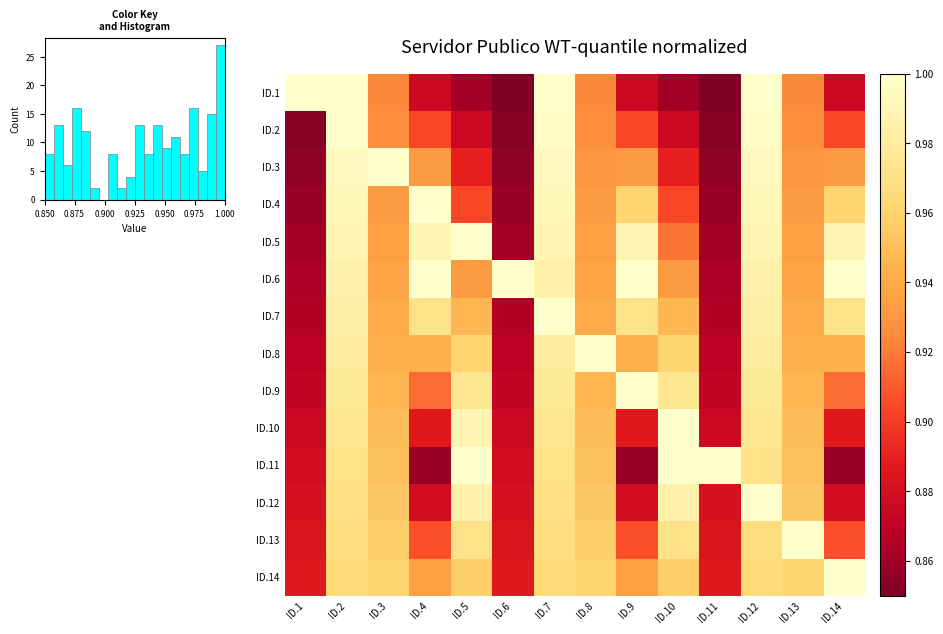

Reading left to right, list all the values displayed in this chart.

ID.1: ID.1=1.0	ID.2=1.0	ID.3=0.9	ID.4=0.9	ID.5=0.9	ID.6=0.8	ID.7=1.0	ID.8=0.9	ID.9=0.9	ID.10=0.9	ID.11=0.8	ID.12=1.0	ID.13=0.9	ID.14=0.9
ID.2: ID.1=0.9	ID.2=1.0	ID.3=0.9	ID.4=0.9	ID.5=0.9	ID.6=0.9	ID.7=1.0	ID.8=0.9	ID.9=0.9	ID.10=0.9	ID.11=0.9	ID.12=1.0	ID.13=0.9	ID.14=0.9
ID.3: ID.1=0.9	ID.2=1.0	ID.3=1.0	ID.4=0.9	ID.5=0.9	ID.6=0.9	ID.7=1.0	ID.8=0.9	ID.9=0.9	ID.10=0.9	ID.11=0.9	ID.12=1.0	ID.13=0.9	ID.14=0.9
ID.4: ID.1=0.9	ID.2=1.0	ID.3=0.9	ID.4=1.0	ID.5=0.9	ID.6=0.9	ID.7=1.0	ID.8=0.9	ID.9=1.0	ID.10=0.9	ID.11=0.9	ID.12=1.0	ID.13=0.9	ID.14=1.0
ID.5: ID.1=0.9	ID.2=1.0	ID.3=0.9	ID.4=1.0	ID.5=1.0	ID.6=0.9	ID.7=1.0	ID.8=0.9	ID.9=1.0	ID.10=0.9	ID.11=0.9	ID.12=1.0	ID.13=0.9	ID.14=1.0
ID.6: ID.1=0.9	ID.2=1.0	ID.3=0.9	ID.4=1.0	ID.5=0.9	ID.6=1.0	ID.7=1.0	ID.8=0.9	ID.9=1.0	ID.10=0.9	ID.11=0.9	ID.12=1.0	ID.13=0.9	ID.14=1.0
ID.7: ID.1=0.9	ID.2=1.0	ID.3=0.9	ID.4=1.0	ID.5=0.9	ID.6=0.9	ID.7=1.0	ID.8=0.9	ID.9=1.0	ID.10=0.9	ID.11=0.9	ID.12=1.0	ID.13=0.9	ID.14=1.0
ID.8: ID.1=0.9	ID.2=1.0	ID.3=0.9	ID.4=0.9	ID.5=1.0	ID.6=0.9	ID.7=1.0	ID.8=1.0	ID.9=0.9	ID.10=1.0	ID.11=0.9	ID.12=1.0	ID.13=0.9	ID.14=0.9
ID.9: ID.1=0.9	ID.2=1.0	ID.3=0.9	ID.4=0.9	ID.5=1.0	ID.6=0.9	ID.7=1.0	ID.8=0.9	ID.9=1.0	ID.10=1.0	ID.11=0.9	ID.12=1.0	ID.13=0.9	ID.14=0.9
ID.10: ID.1=0.9	ID.2=1.0	ID.3=0.9	ID.4=0.9	ID.5=1.0	ID.6=0.9	ID.7=1.0	ID.8=0.9	ID.9=0.9	ID.10=1.0	ID.11=0.9	ID.12=1.0	ID.13=0.9	ID.14=0.9
ID.11: ID.1=0.9	ID.2=1.0	ID.3=1.0	ID.4=0.9	ID.5=1.0	ID.6=0.9	ID.7=1.0	ID.8=1.0	ID.9=0.9	ID.10=1.0	ID.11=1.0	ID.12=1.0	ID.13=1.0	ID.14=0.9
ID.12: ID.1=0.9	ID.2=1.0	ID.3=1.0	ID.4=0.9	ID.5=1.0	ID.6=0.9	ID.7=1.0	ID.8=1.0	ID.9=0.9	ID.10=1.0	ID.11=0.9	ID.12=1.0	ID.13=1.0	ID.14=0.9
ID.13: ID.1=0.9	ID.2=1.0	ID.3=1.0	ID.4=0.9	ID.5=1.0	ID.6=0.9	ID.7=1.0	ID.8=1.0	ID.9=0.9	ID.10=1.0	ID.11=0.9	ID.12=1.0	ID.13=1.0	ID.14=0.9
ID.14: ID.1=0.9	ID.2=1.0	ID.3=1.0	ID.4=0.9	ID.5=1.0	ID.6=0.9	ID.7=1.0	ID.8=1.0	ID.9=0.9	ID.10=1.0	ID.11=0.9	ID.12=1.0	ID.13=1.0	ID.14=1.0